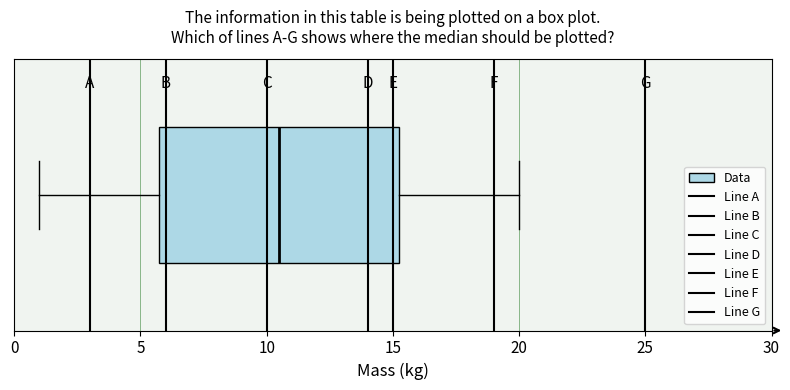

Where does the median line of the box sit on the x-axis? The values are not printed on the chart, so give them approximately, as read against the axis.

10.5